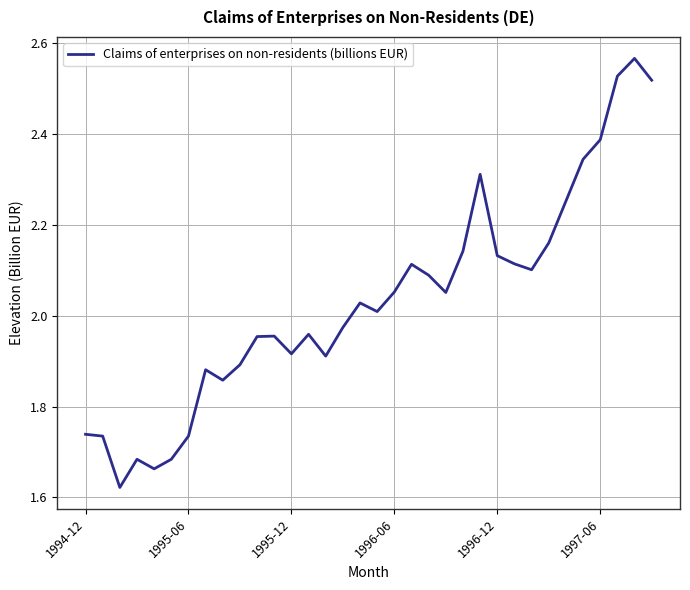

What is the difference between the maximum and minimum values?

0.9